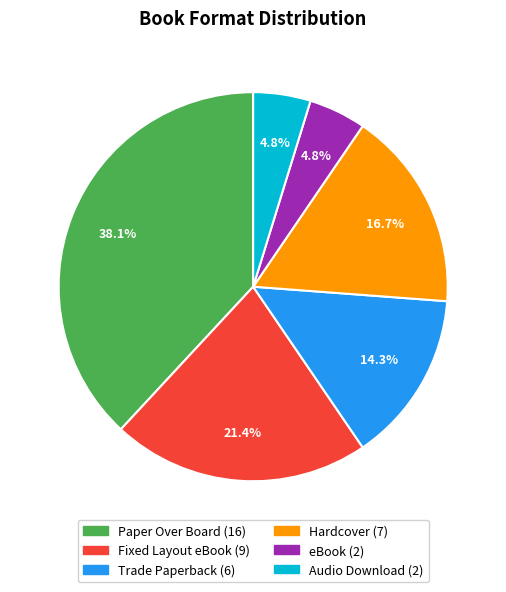

True or false: eBook accounts for 15% of the total.

False